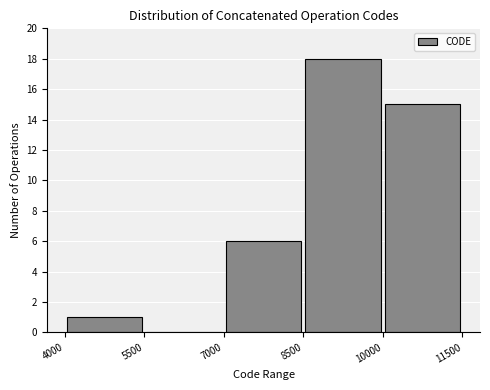

Reading left to right, list every bar in this chart as the range it spans on the x-axis followed by its height. The values are not printed on the chart, so give them approximately, as read against the axis.

4000 to 5500: 1
5500 to 7000: 0
7000 to 8500: 6
8500 to 10000: 18
10000 to 11500: 15